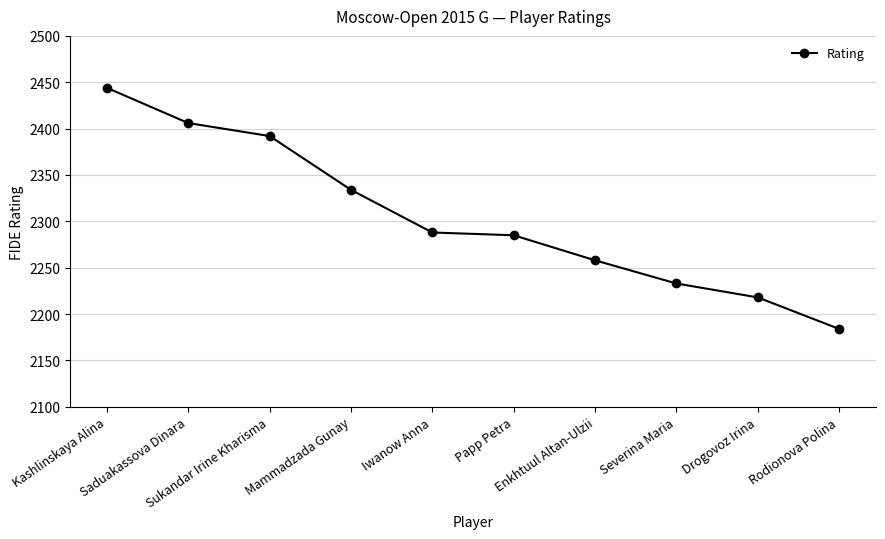

Which has a higher value, Severina Maria or Saduakassova Dinara?

Saduakassova Dinara